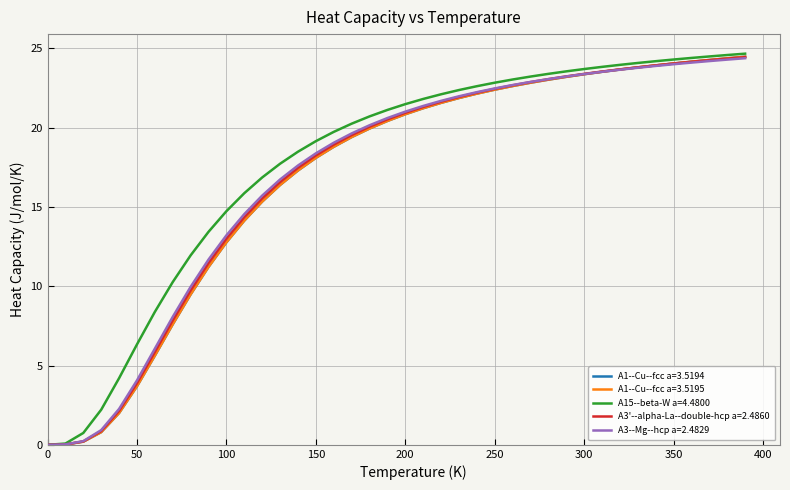

What is the maximum value for A1--Cu--fcc a=3.5195?

24.5